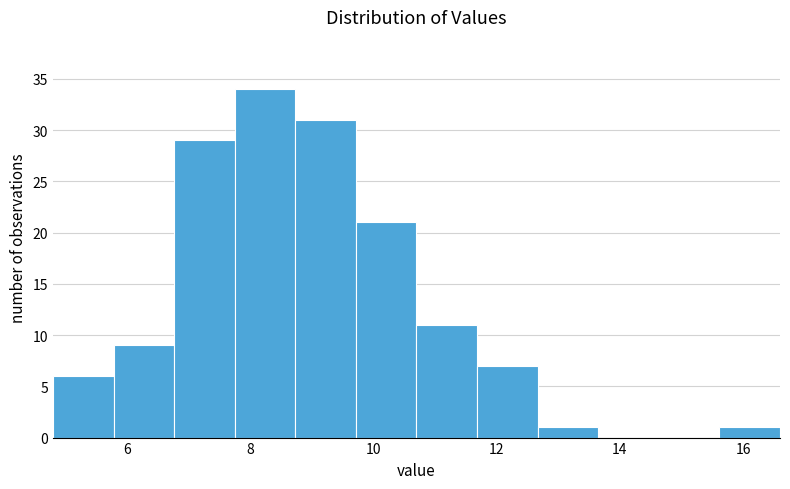

What is the height of the bar covering 11.6 to 12.6 on the x-axis? Neither the bar edges nor the heights are printed on the chart, so give them approximately, as read against the axes.

7